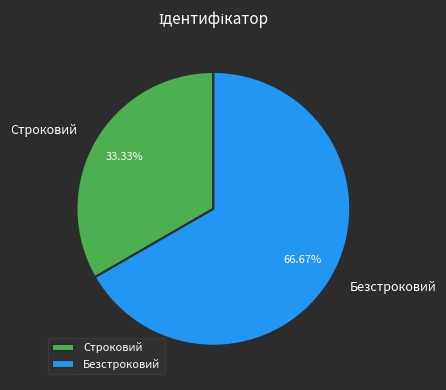

Do Безстроковий and Строковий together represent more than half of the pie?

Yes